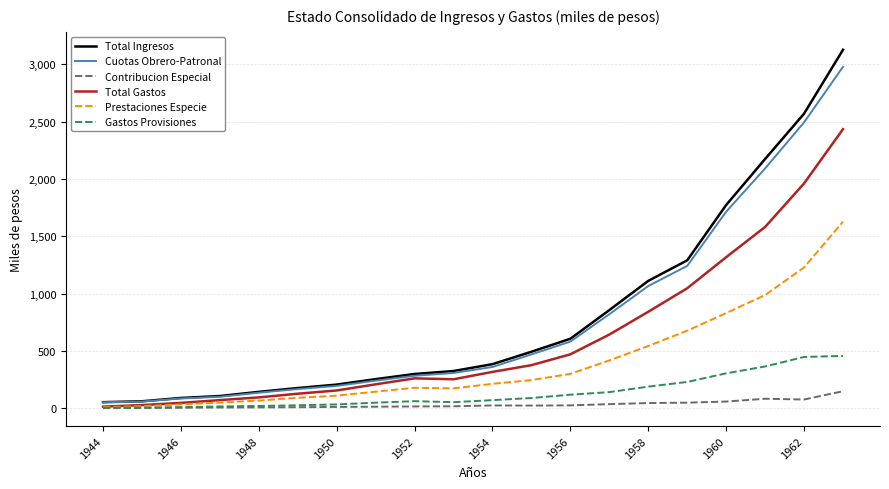

What is the greatest value displayed?

3125.7